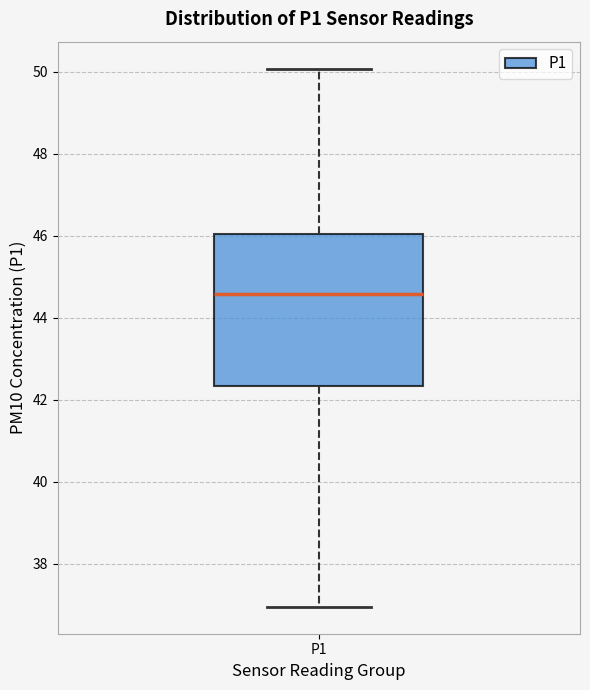

Where is the lower edge of the box for P1 on the y-axis? The values are not printed on the chart, so give them approximately, as read against the axis.

42.4